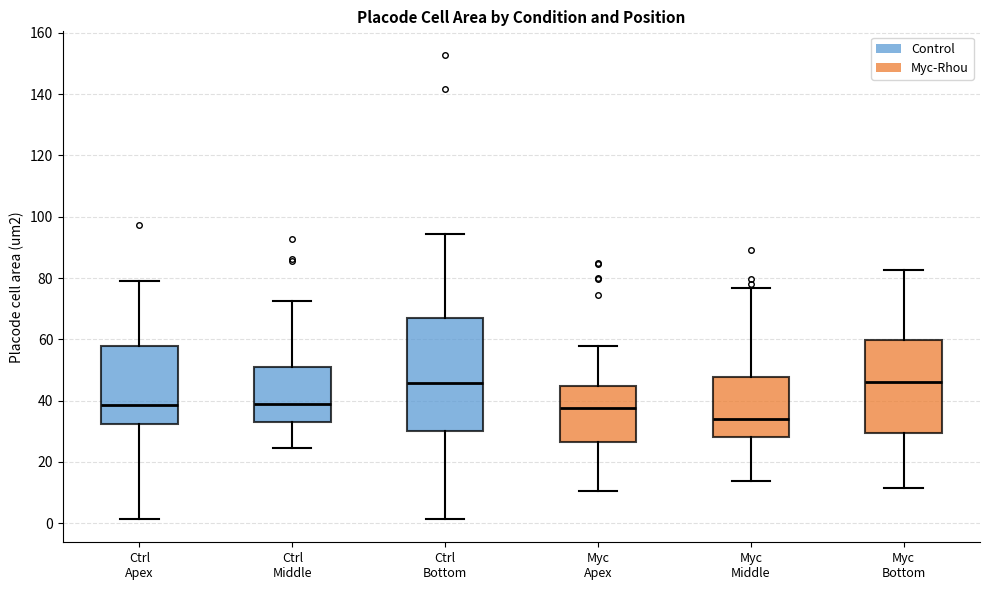

Reading left to right, transcribe this box plot: for each box, give where its median line is, the range the box spans, and where its two whiskers end, as read against the y-axis. The values are not printed on the chart, so give them approximately, as read against the axis.

Ctrl Apex: median 38, box 32 to 58, whiskers 2 to 78
Ctrl Middle: median 38, box 32 to 50, whiskers 24 to 72
Ctrl Bottom: median 46, box 30 to 68, whiskers 2 to 94
Myc Apex: median 38, box 26 to 44, whiskers 10 to 58
Myc Middle: median 34, box 28 to 48, whiskers 14 to 76
Myc Bottom: median 46, box 30 to 60, whiskers 12 to 82